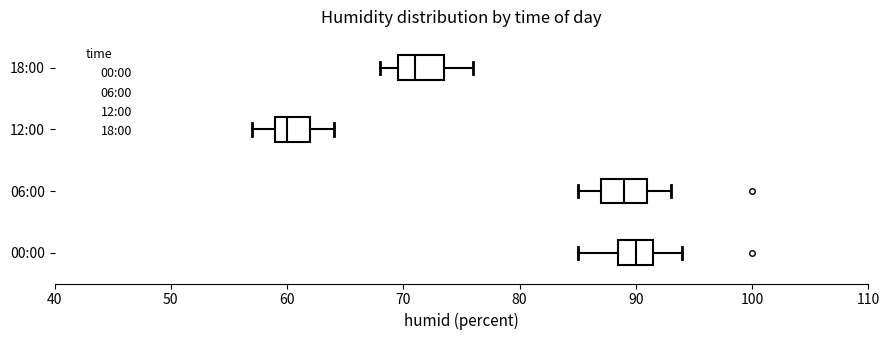

Reading bottom to top, transcribe this box plot: for each box, give where its median line is, the range the box spans, and where its two whiskers end, as read against the x-axis. The values are not printed on the chart, so give them approximately, as read against the axis.

00:00: median 90, box 89 to 92, whiskers 85 to 94
06:00: median 89, box 87 to 91, whiskers 85 to 93
12:00: median 60, box 59 to 62, whiskers 57 to 64
18:00: median 71, box 70 to 74, whiskers 68 to 76